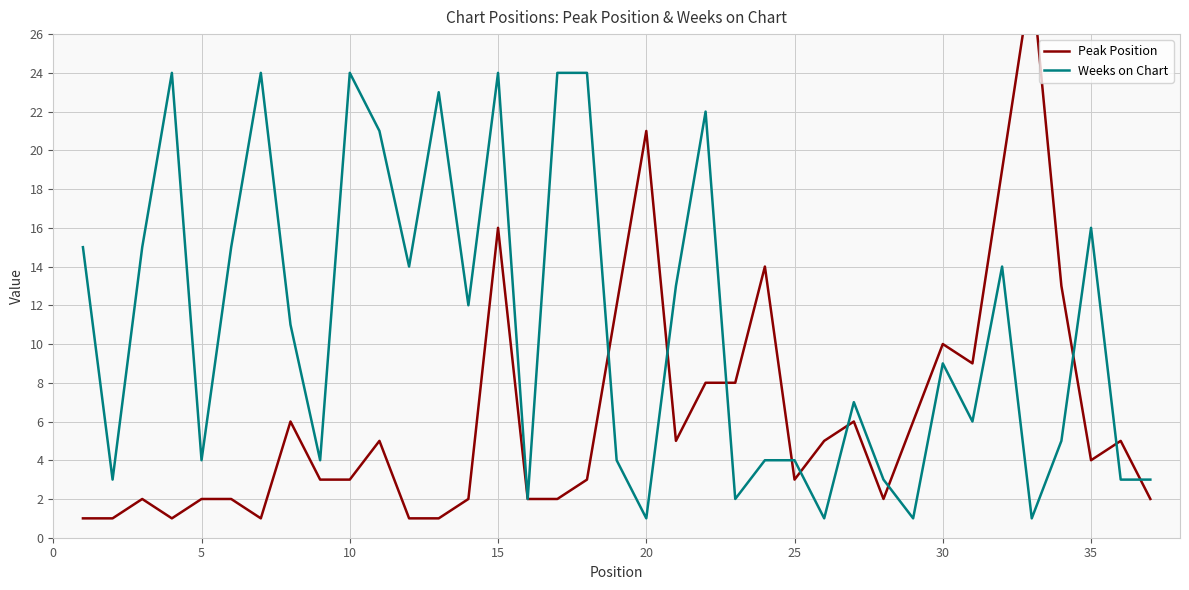

Reading right to left, extract all data points from this chart.

Peak Position: 2	5	4	13	29	19	9	10	6	2	6	5	3	14	8	8	5	21	12	3	2	2	16	2	1	1	5	3	3	6	1	2	2	1	2	1	1
Weeks on Chart: 3	3	16	5	1	14	6	9	1	3	7	1	4	4	2	22	13	1	4	24	24	2	24	12	23	14	21	24	4	11	24	15	4	24	15	3	15